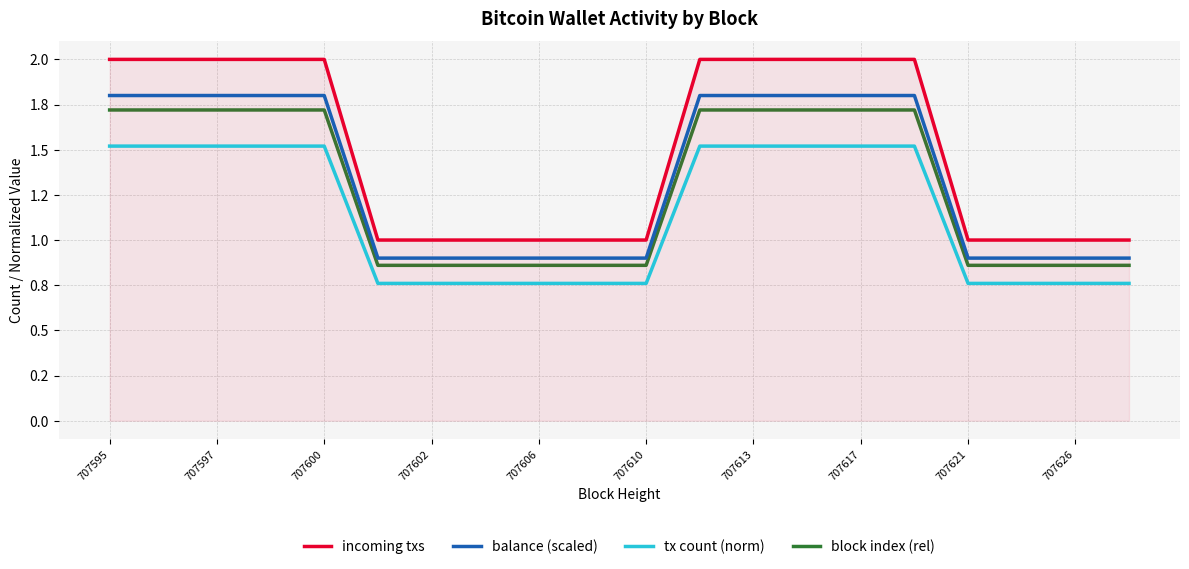

True or false: tx count (norm) and incoming txs cross at least once.

False